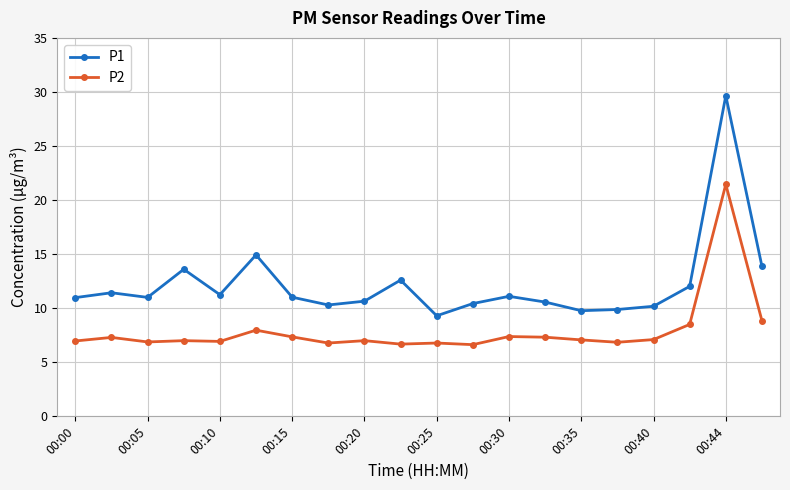

Does the chart display data point markers on the line(s)?

Yes